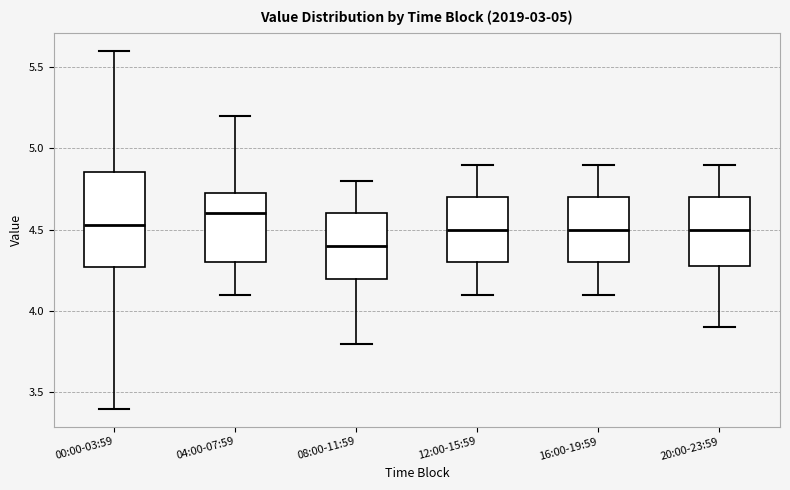

Comparing the boxes themselves (not the whiskers), which one is the tallest?

00:00-03:59